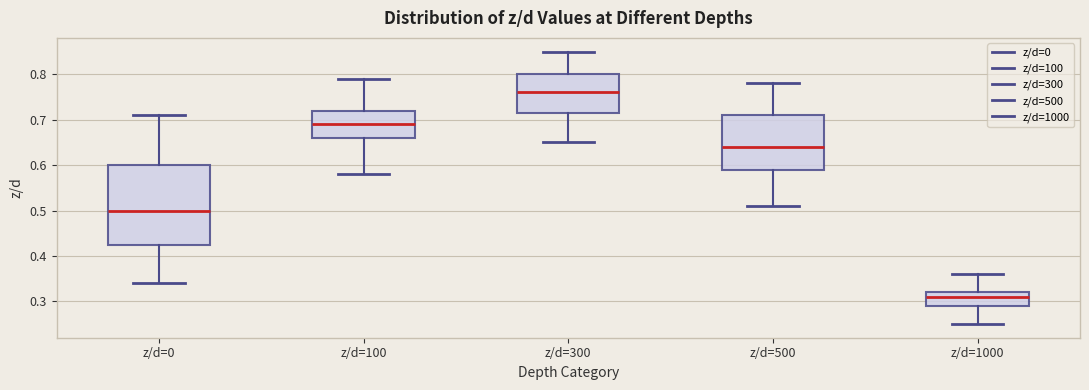

Reading left to right, read every box against the y-axis: the position of its median line, the range the box covers, and the ends of its whiskers. The values are not printed on the chart, so give them approximately, as read against the axis.

z/d=0: median 0.50, box 0.43 to 0.60, whiskers 0.34 to 0.71
z/d=100: median 0.69, box 0.66 to 0.72, whiskers 0.58 to 0.79
z/d=300: median 0.76, box 0.72 to 0.80, whiskers 0.65 to 0.85
z/d=500: median 0.64, box 0.59 to 0.71, whiskers 0.51 to 0.78
z/d=1000: median 0.31, box 0.29 to 0.32, whiskers 0.25 to 0.36